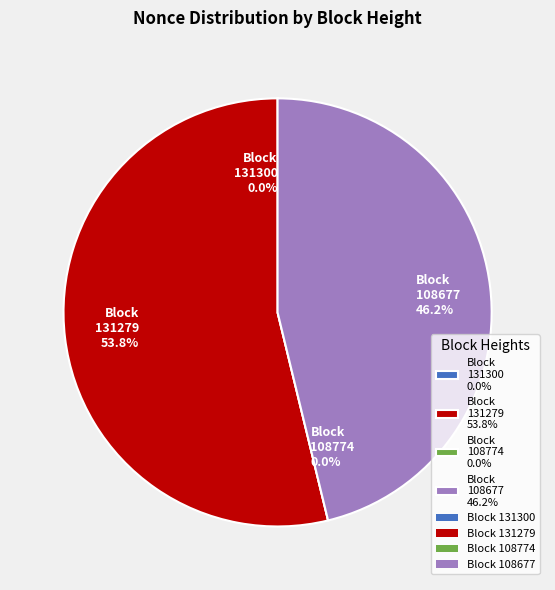

How many slices are in this pie chart?

4